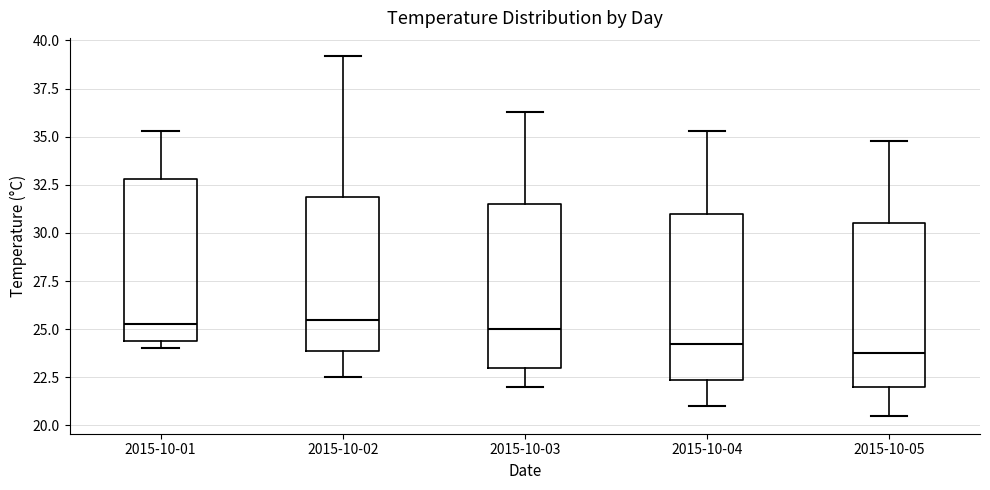

Reading left to right, read every box against the y-axis: the position of its median line, the range the box covers, and the ends of its whiskers. The values are not printed on the chart, so give them approximately, as read against the axis.

2015-10-01: median 25.5, box 24.5 to 33.0, whiskers 24.0 to 35.5
2015-10-02: median 25.5, box 24.0 to 32.0, whiskers 22.5 to 39.0
2015-10-03: median 25.0, box 23.0 to 31.5, whiskers 22.0 to 36.5
2015-10-04: median 24.5, box 22.5 to 31.0, whiskers 21.0 to 35.5
2015-10-05: median 24.0, box 22.0 to 30.5, whiskers 20.5 to 35.0